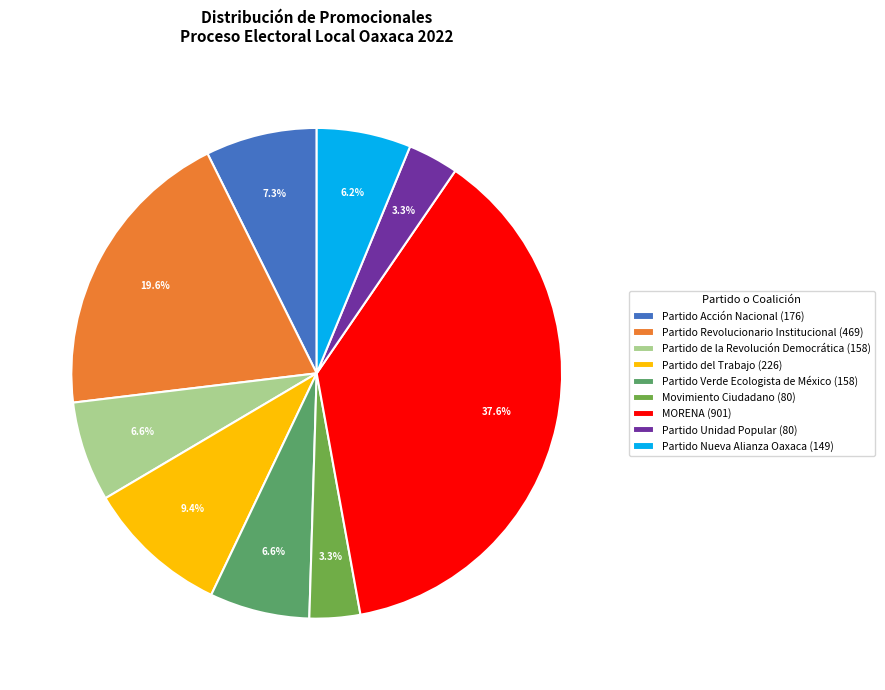

To the nearest percent, what is the combined percentage of MORENA and Partido del Trabajo?

47%